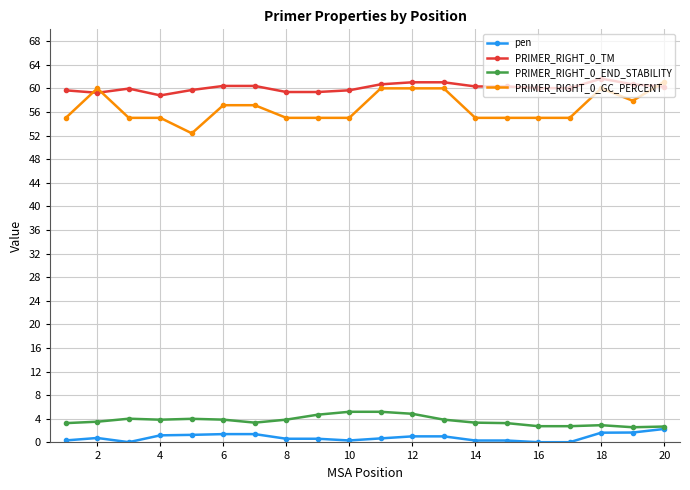

True or false: pen has more than 0 interior local peaks.

True